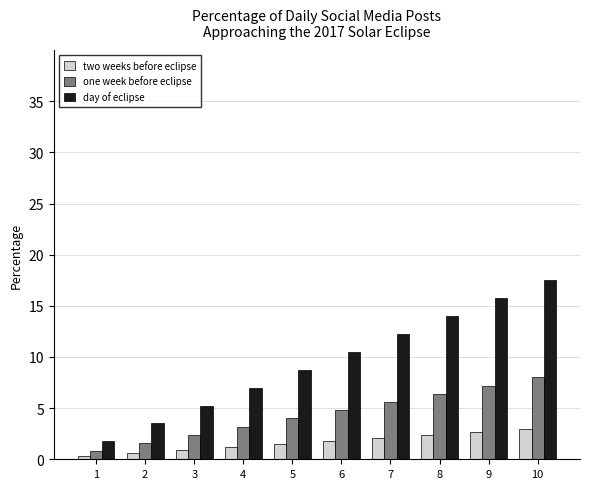

Is the value of one week before eclipse at 8 greater than the value of two weeks before eclipse at 10?

Yes